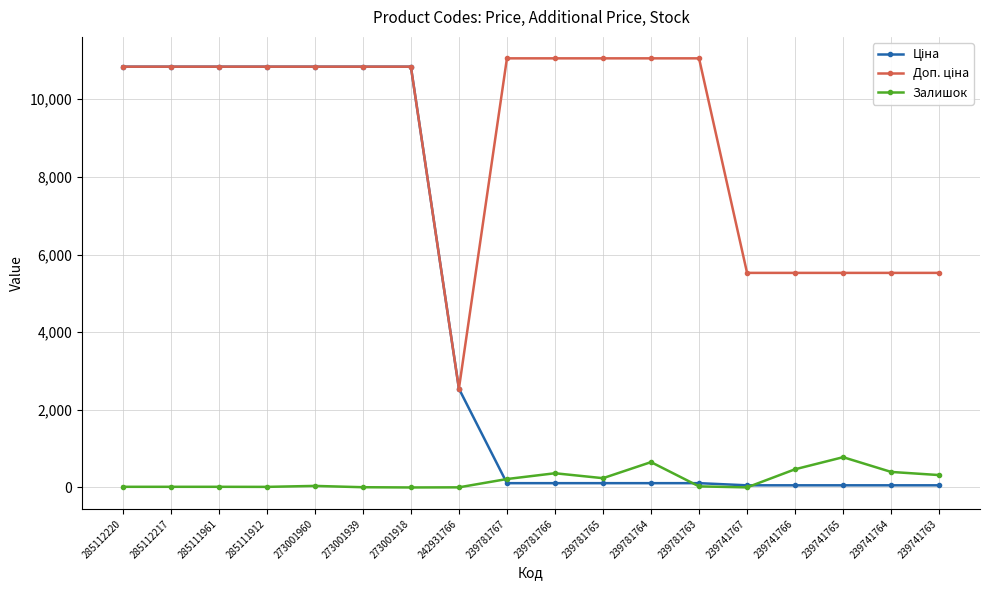

True or false: Залишок has more than 0 interior local peaks.

True